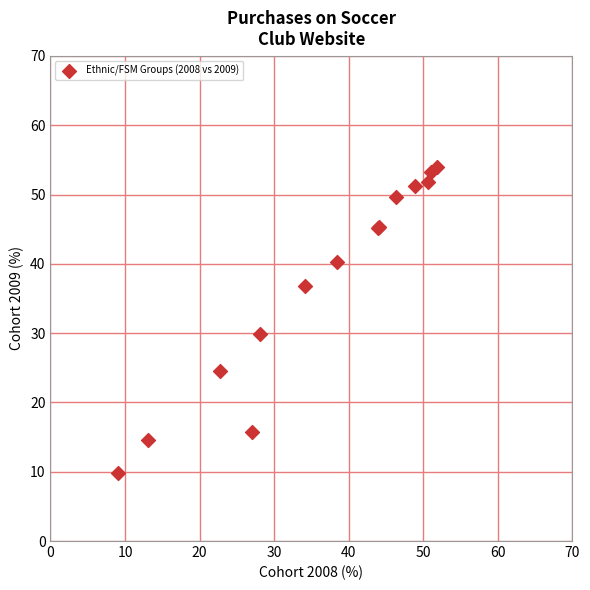

What Y value in the scatter plot is closest to 31?

29.9